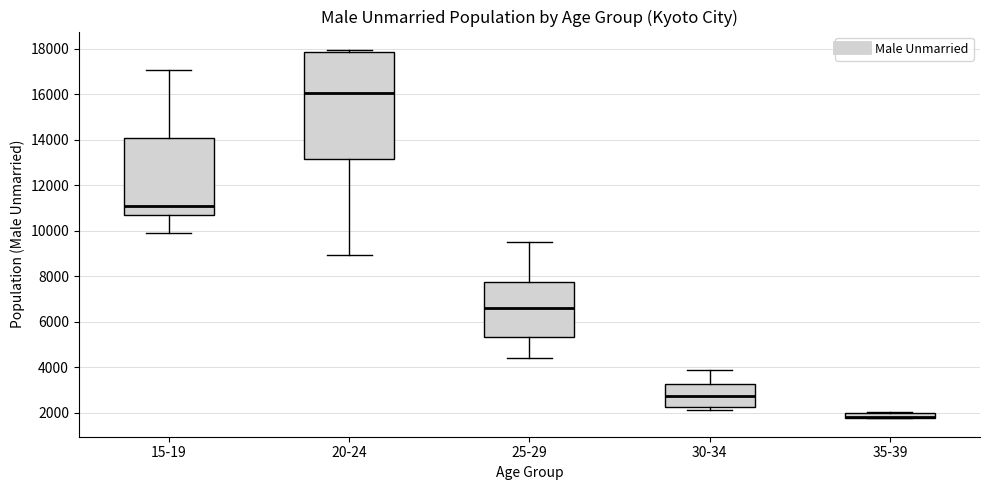

Comparing the boxes themselves (not the whiskers), which one is the tallest?

20-24